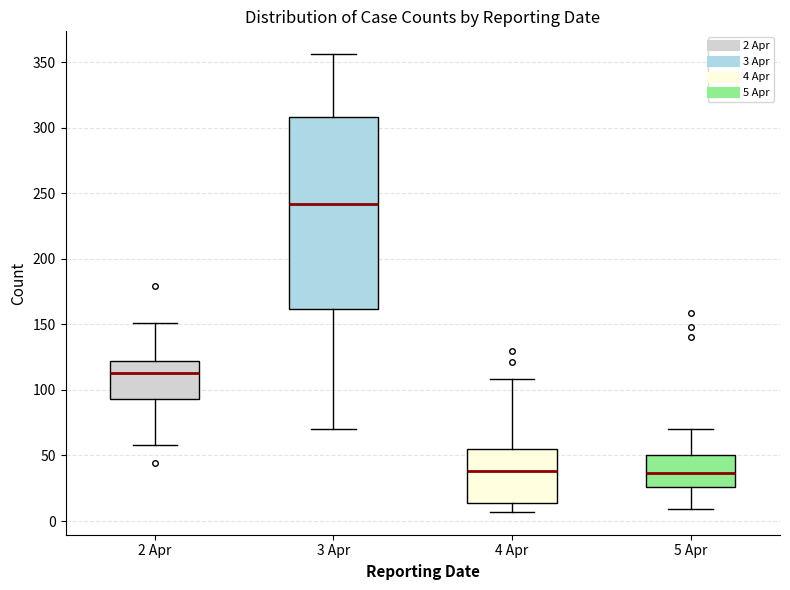

Where is the lower edge of the box for 3 Apr on the y-axis? The values are not printed on the chart, so give them approximately, as read against the axis.

160